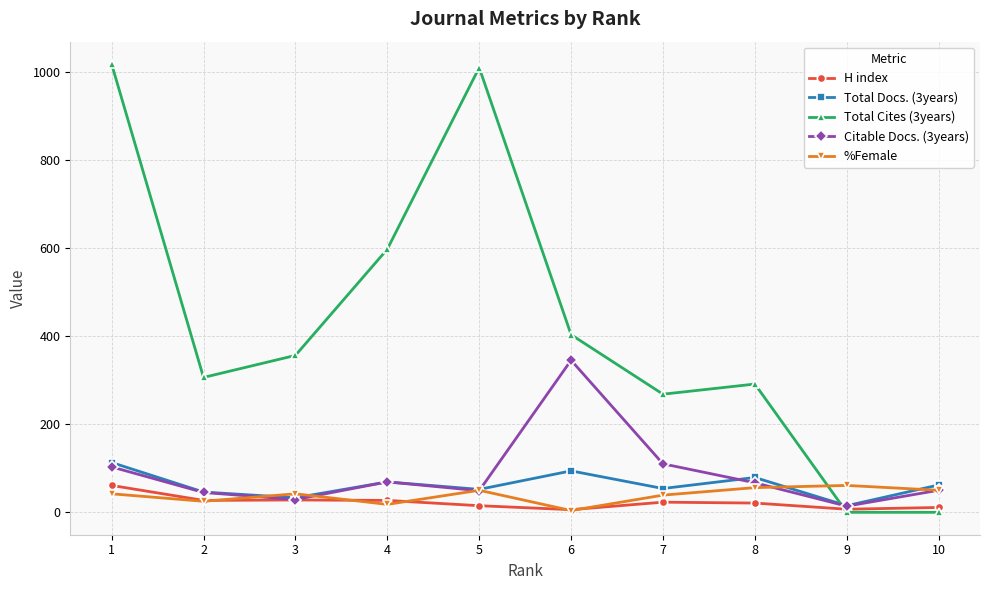

Which series has the largest total across all categories?

Total Cites (3years)